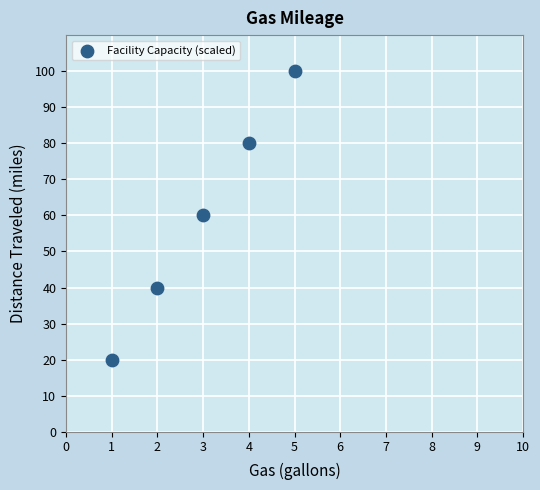

What is the range of Y values (max minus min)?

80